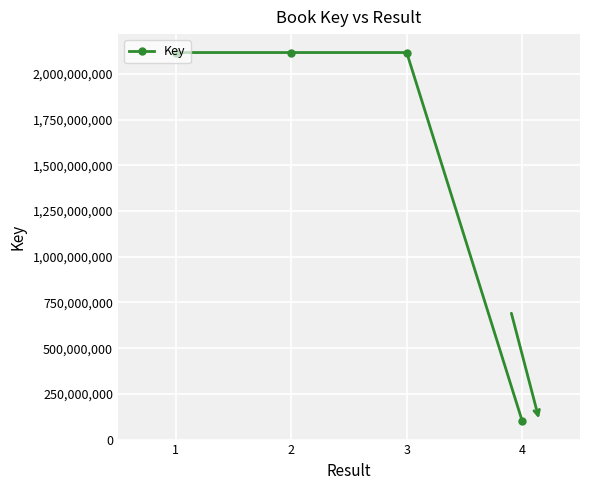

Where is the data nearest to the value 1109146806?

2